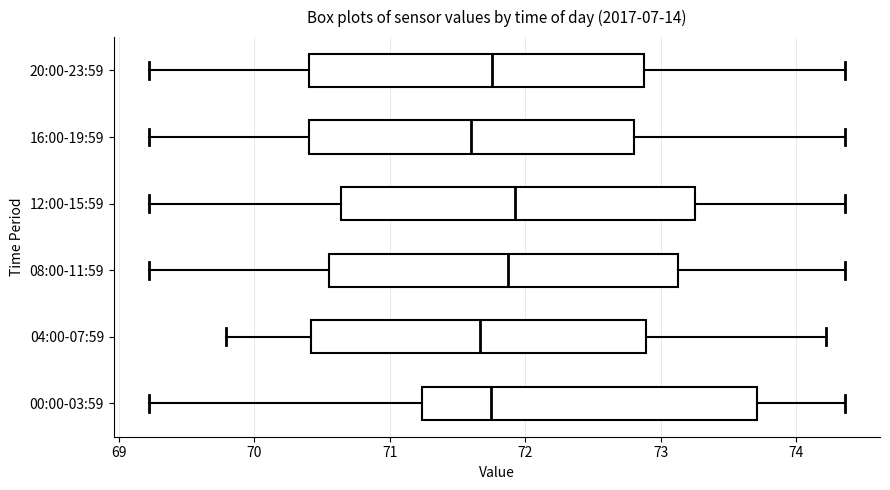

Where is the right edge of the box for 20:00-23:59 on the x-axis? The values are not printed on the chart, so give them approximately, as read against the axis.

72.9